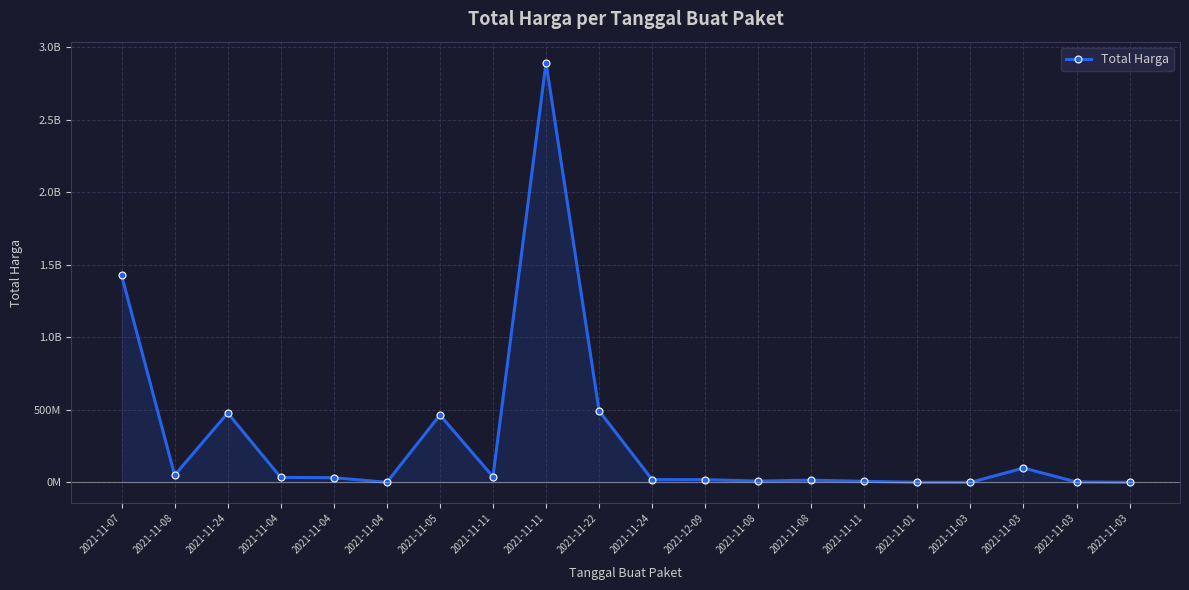

Does the chart have visible grid lines?

Yes